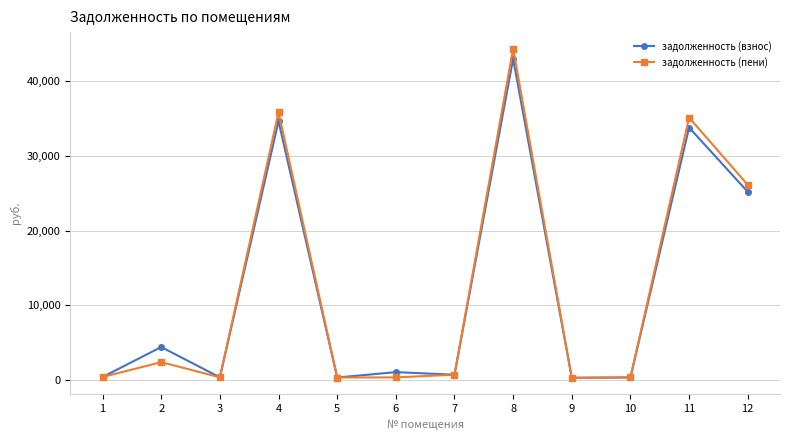

What is the minimum value shown in the chart?

298.1